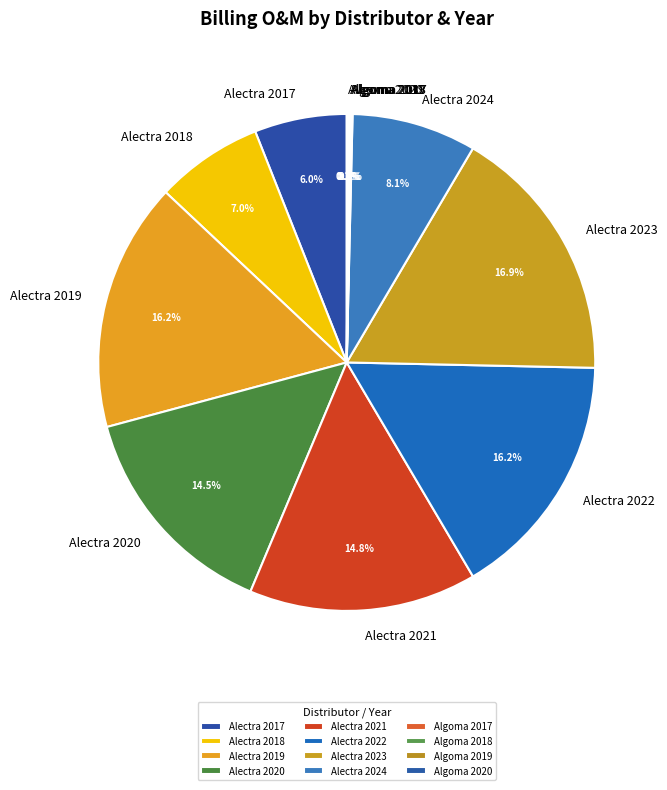

Which category has the biggest portion of the pie?

Alectra 2023